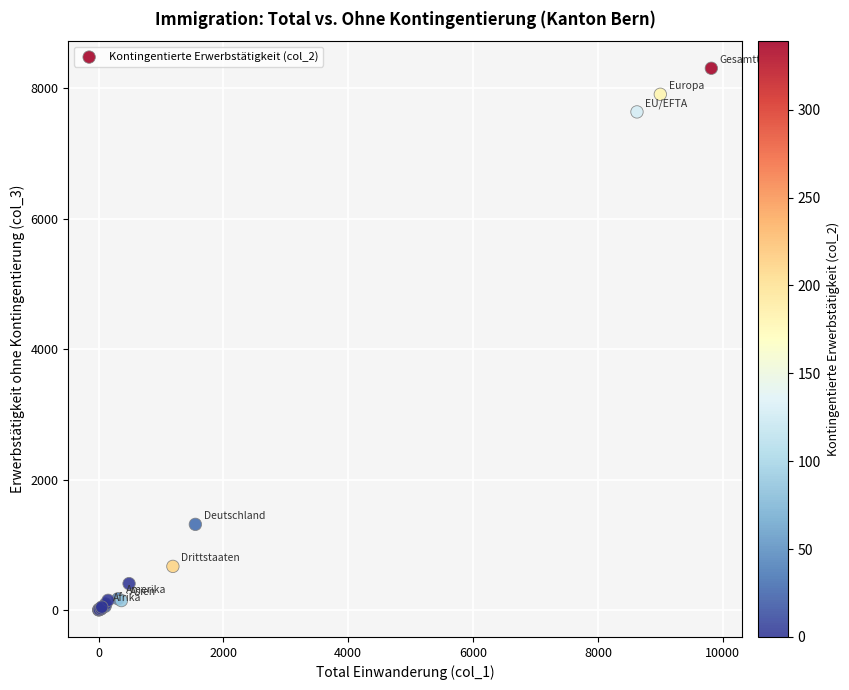

What Y value in the scatter plot is closest to 4153?

1313